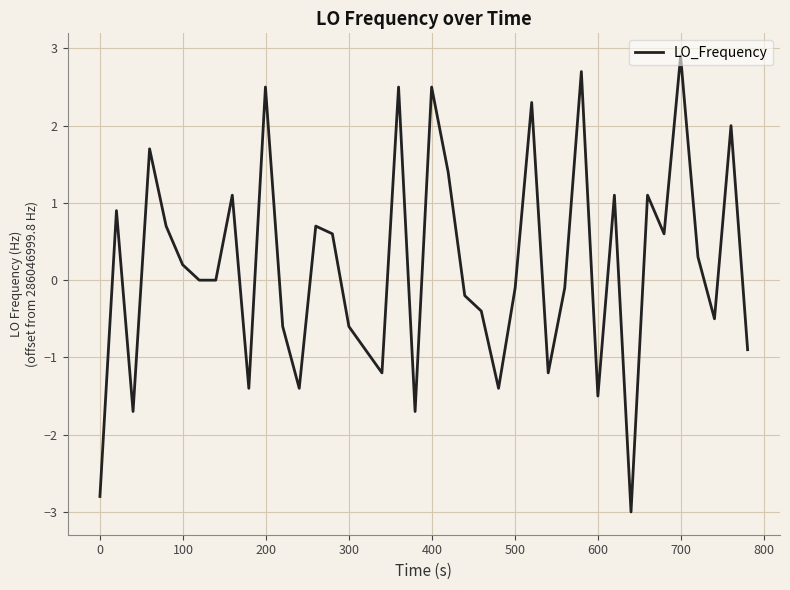

What is the greatest value displayed?

2.9